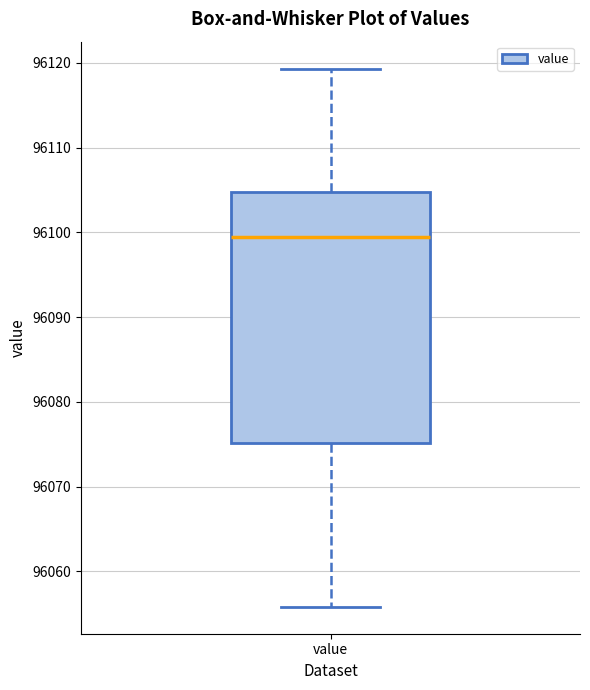

Where does the upper whisker of the box for value end on the y-axis? The values are not printed on the chart, so give them approximately, as read against the axis.

96119